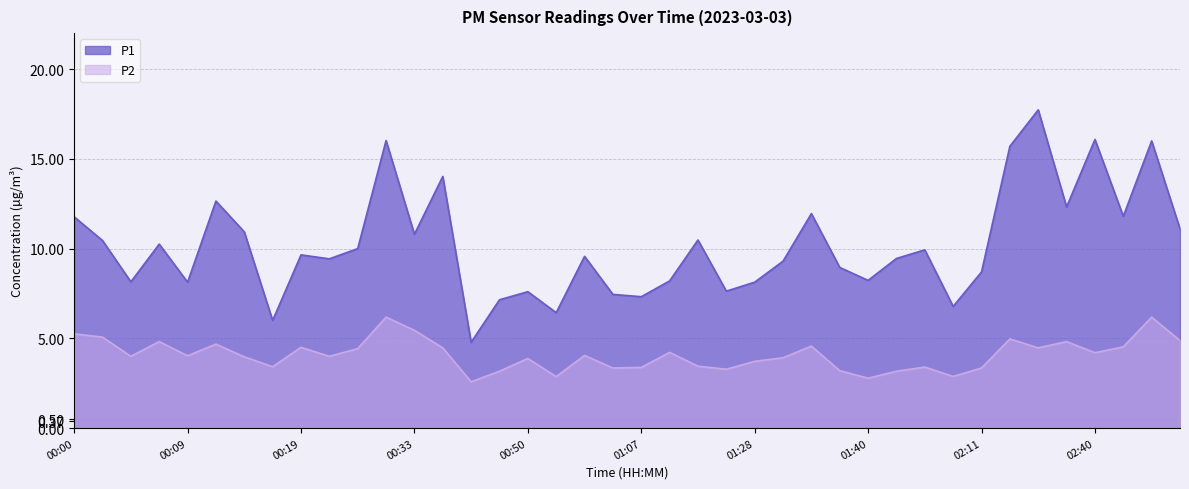

How many values in the P2 series exceed 4?

20